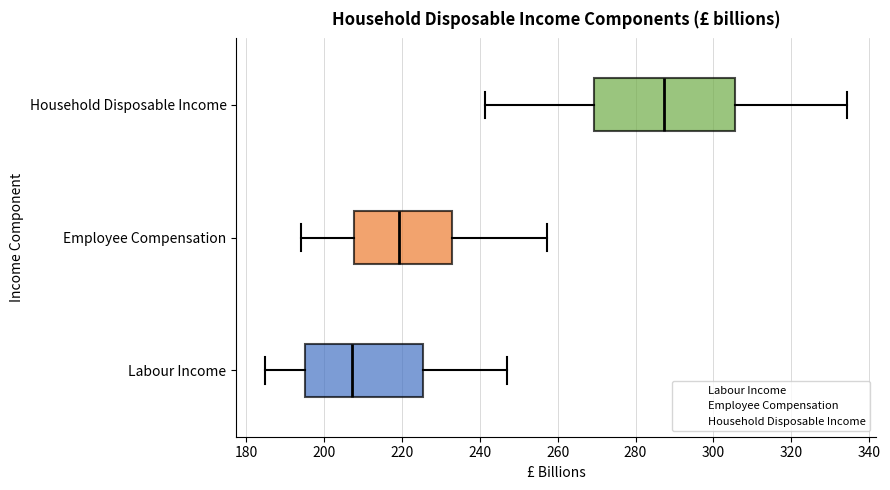

Reading bottom to top, transcribe this box plot: for each box, give where its median line is, the range the box spans, and where its two whiskers end, as read against the x-axis. The values are not printed on the chart, so give them approximately, as read against the axis.

Labour Income: median 208, box 194 to 226, whiskers 184 to 248
Employee Compensation: median 220, box 208 to 232, whiskers 194 to 258
Household Disposable Income: median 288, box 270 to 306, whiskers 242 to 334